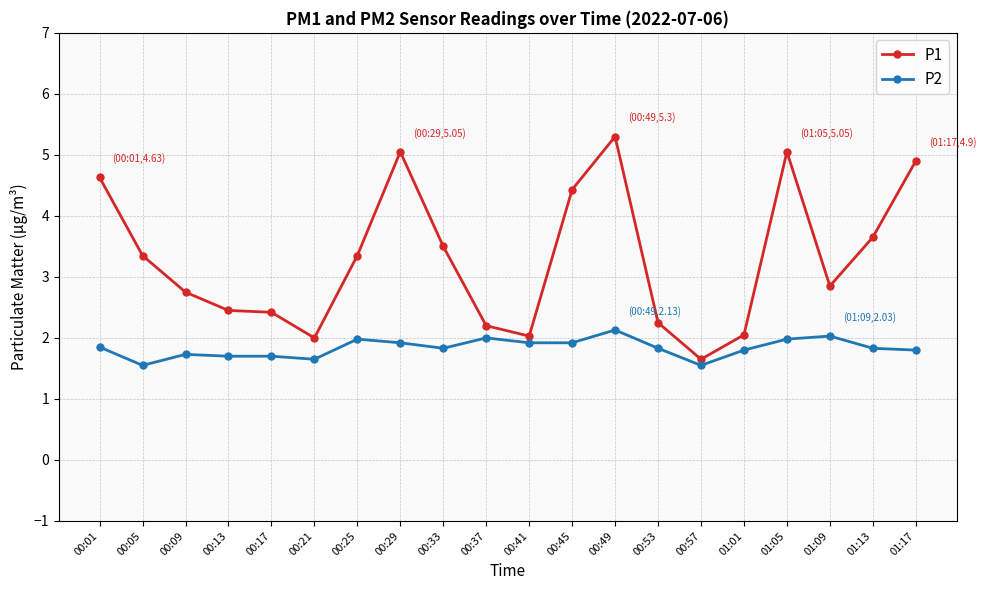

What is the sum of the P1 values at 00:21 and 00:09?

4.8